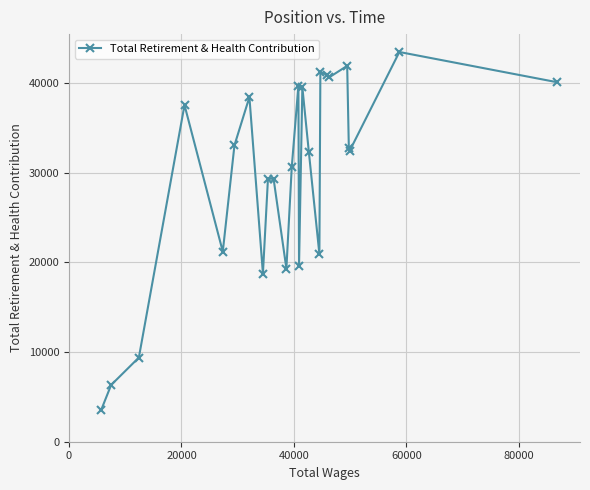

What is the maximum value shown in the chart?

43451